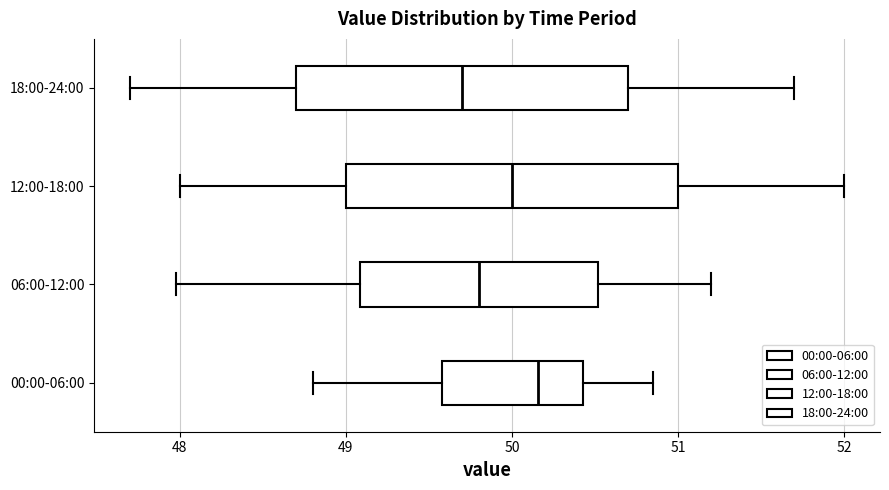

Which box has the furthest to the right median line?

00:00-06:00